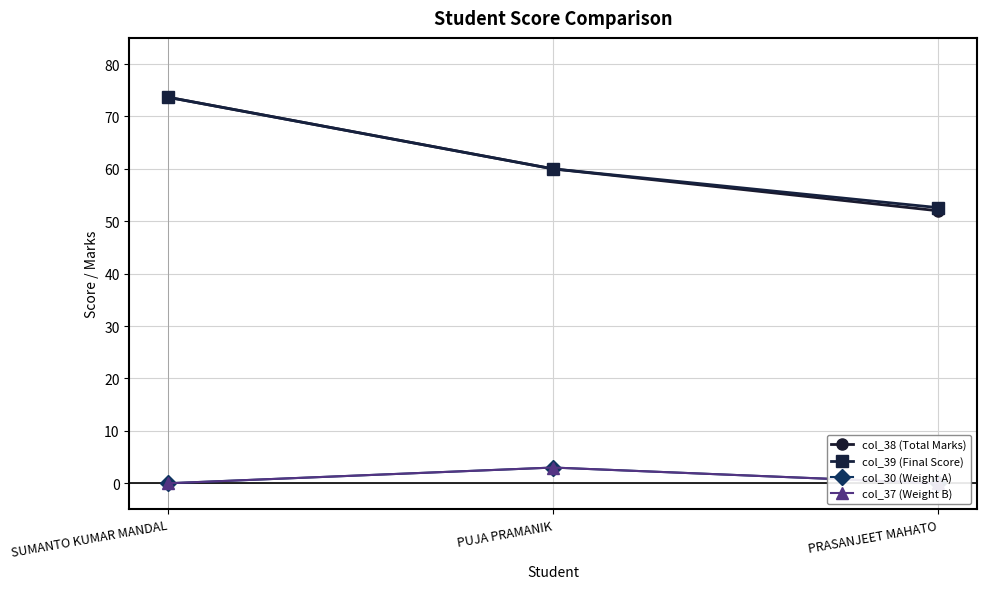

Which category has the highest value across all series?

SUMANTO KUMAR MANDAL